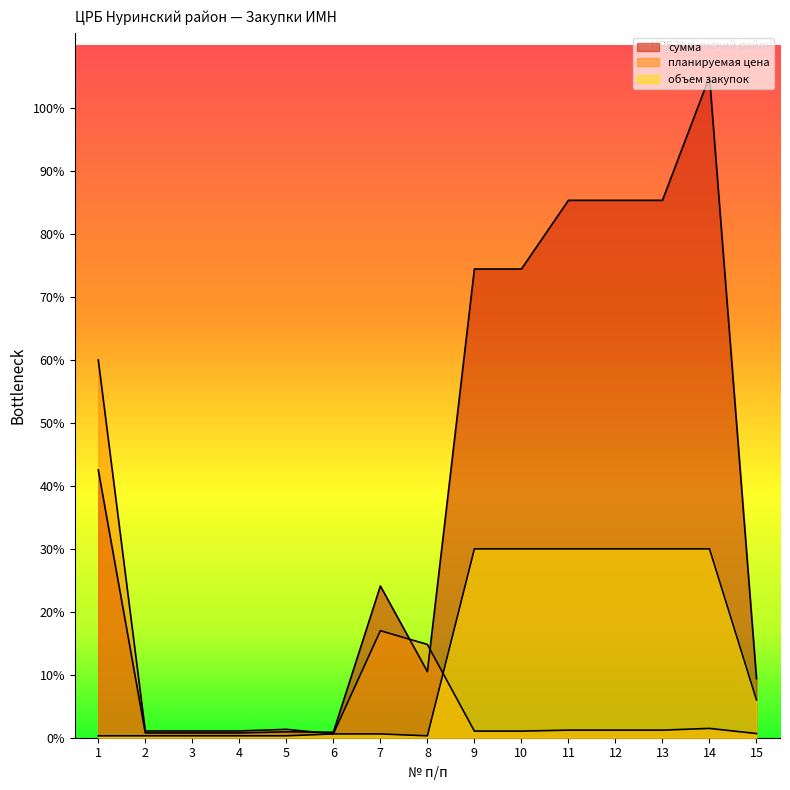

Reading left to right, transcribe all the data shown in this chart.

планируемая цена: 1=288840.0	2=5184.3	3=5184.3	4=5184.3	5=6398.9	6=2962.5	7=81838.0	8=71321.3	9=5056.2	10=5056.2	11=5796.8	12=5796.8	13=5796.8	14=7130.6	15=3184.6
объем закупок: 1=1444.2	2=1444.2	3=1444.2	4=1444.2	5=1444.2	6=2888.4	7=2888.4	8=1444.2	9=144420.0	10=144420.0	11=144420.0	12=144420.0	13=144420.0	14=144420.0	15=28884.0
сумма: 1=204750.0	2=3675.0	3=3675.0	4=3675.0	5=4536.0	6=4200.0	7=116025.0	8=50557.5	9=358417.5	10=358417.5	11=410917.5	12=410917.5	13=410917.5	14=505470.0	15=45150.0